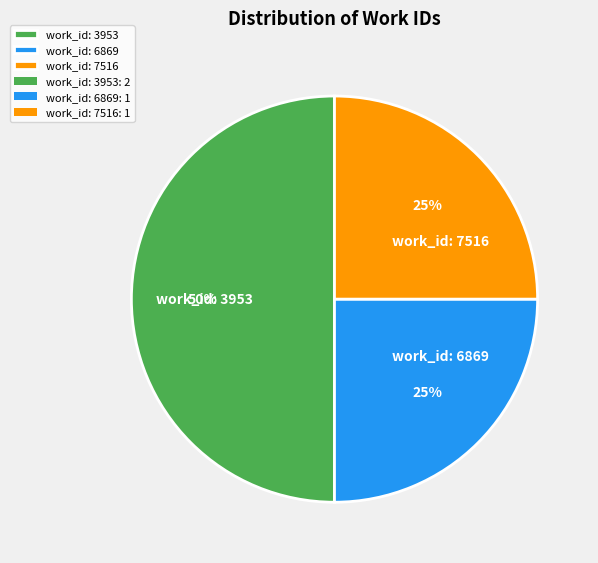

How many slices are in this pie chart?

3